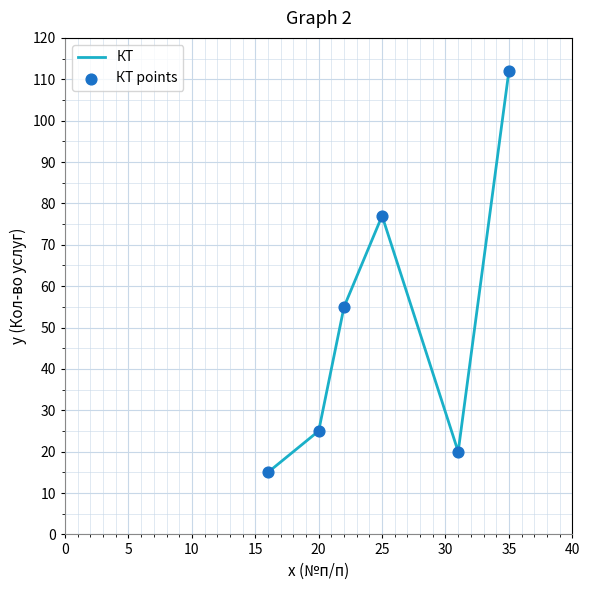

What is the smallest value displayed?

15